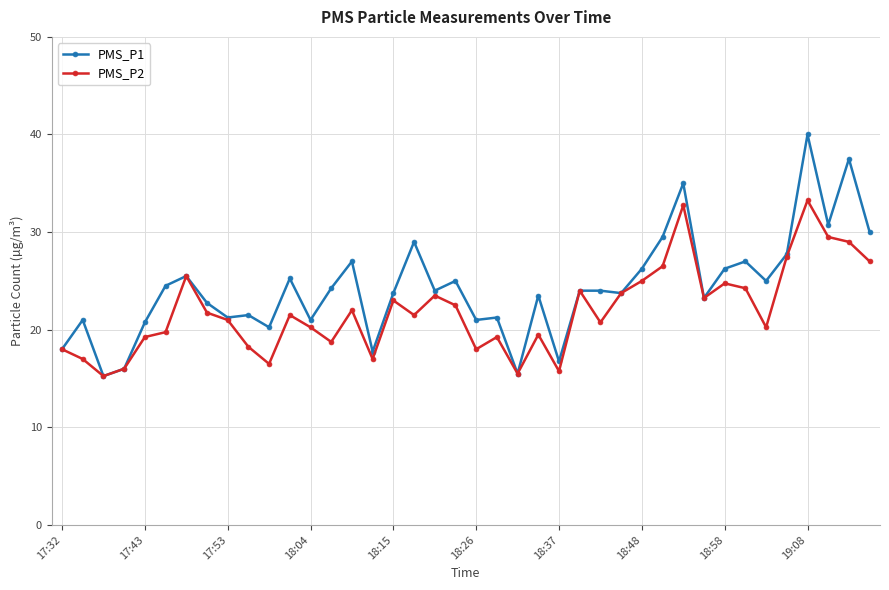

What is the greatest value displayed?

40.0